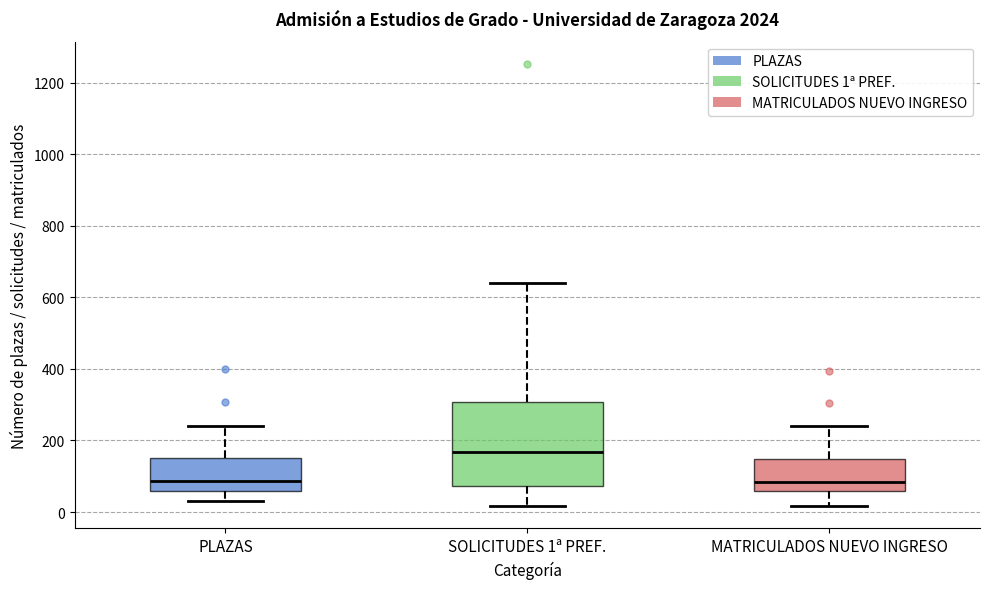

Which box is the tallest, from its lower edge to its upper edge?

SOLICITUDES 1ª PREF.